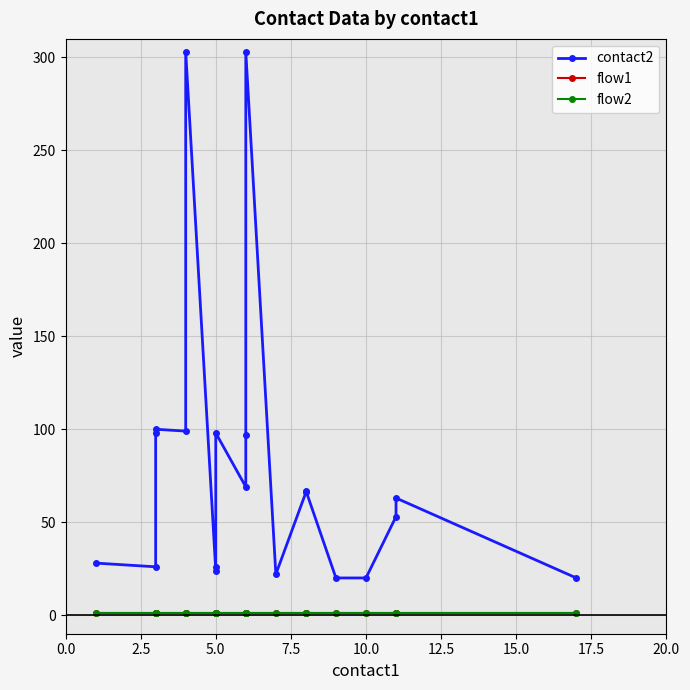

How many categories are shown in the chart?

20